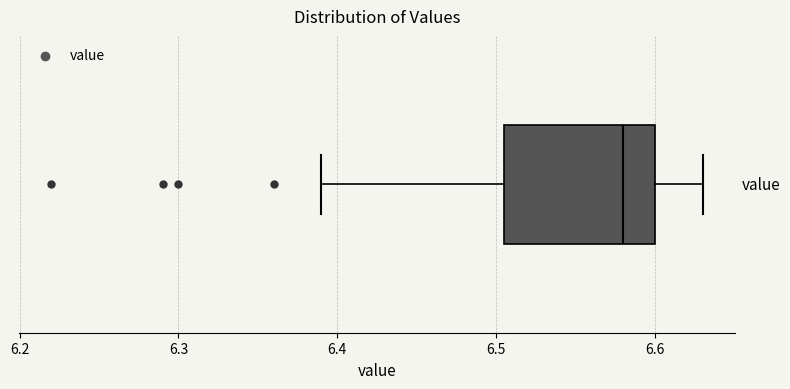

Transcribe this box plot: give where the median line is, the range the box spans, and where the two whiskers end, as read against the x-axis. The values are not printed on the chart, so give them approximately, as read against the axis.

median 6.58, box 6.51 to 6.60, whiskers 6.39 to 6.63